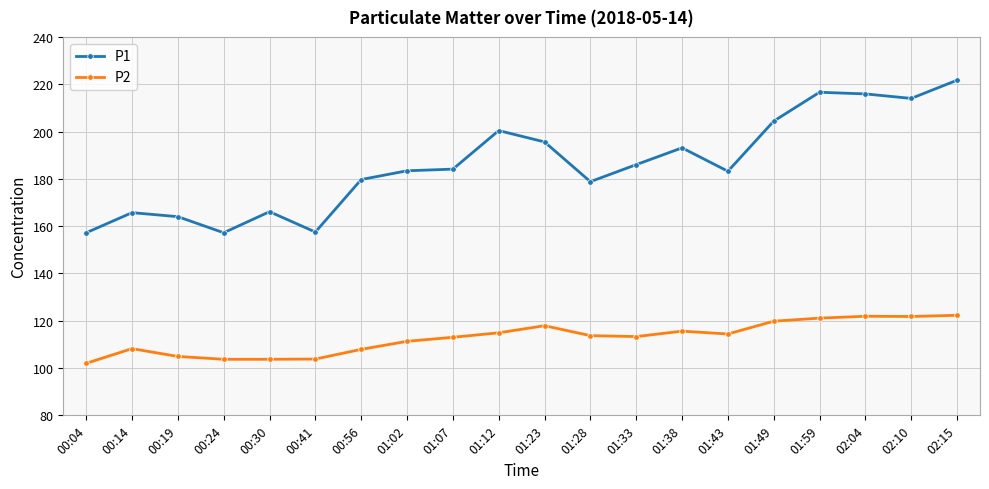

Which label corresponds to the largest value in the chart?

02:15